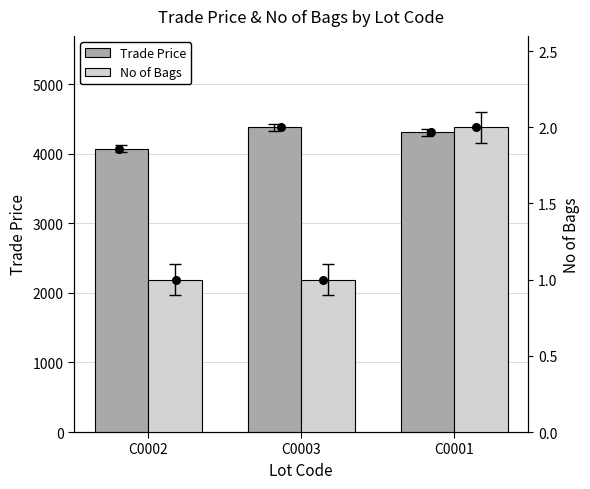

Which series has the largest total across all categories?

Trade Price